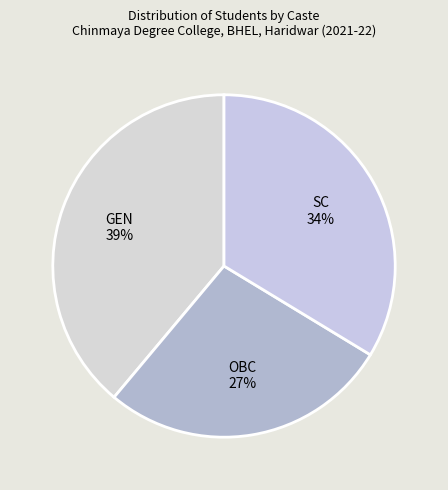

What is the smallest slice in the pie chart?

OBC